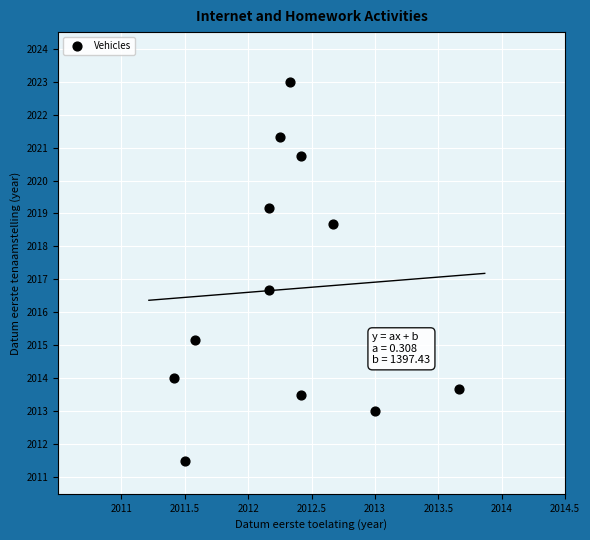

What is the range of X values (max minus min)?

2.2